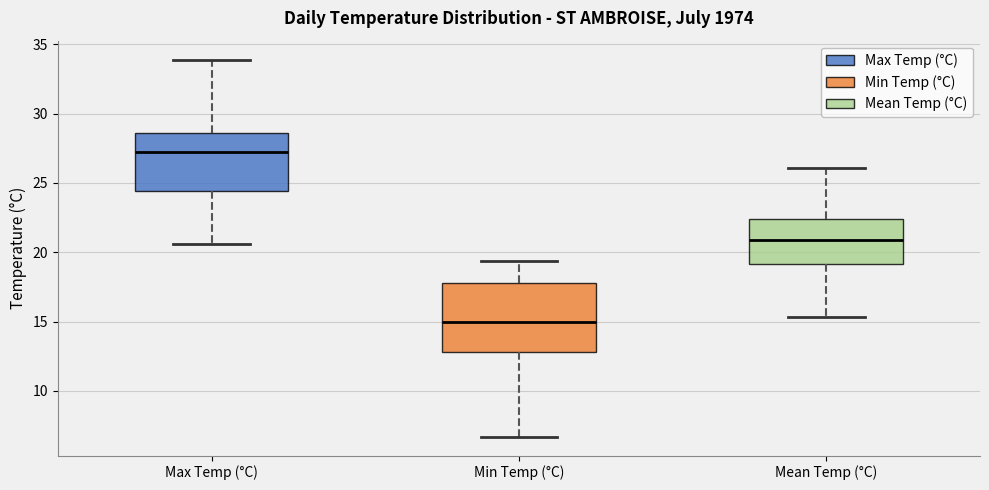

Reading left to right, read every box against the y-axis: the position of its median line, the range the box covers, and the ends of its whiskers. The values are not printed on the chart, so give them approximately, as read against the axis.

Max Temp (°C): median 27.0, box 24.5 to 28.5, whiskers 20.5 to 34.0
Min Temp (°C): median 15.0, box 13.0 to 18.0, whiskers 6.5 to 19.5
Mean Temp (°C): median 21.0, box 19.0 to 22.5, whiskers 15.5 to 26.0